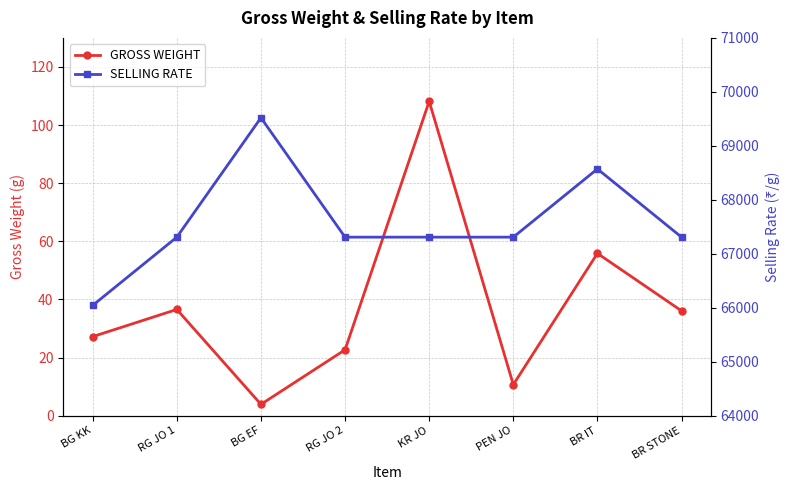

Reading left to right, list all the values displayed in this chart.

GROSS WEIGHT: BG KK=27.2	RG JO 1=36.5	BG EF=3.9	RG JO 2=22.7	KR JO=108.2	PEN JO=10.7	BR IT=55.9	BR STONE=36.1
SELLING RATE: BG KK=66044.0	RG JO 1=67308.0	BG EF=69520.0	RG JO 2=67308.0	KR JO=67308.0	PEN JO=67308.0	BR IT=68572.0	BR STONE=67308.0